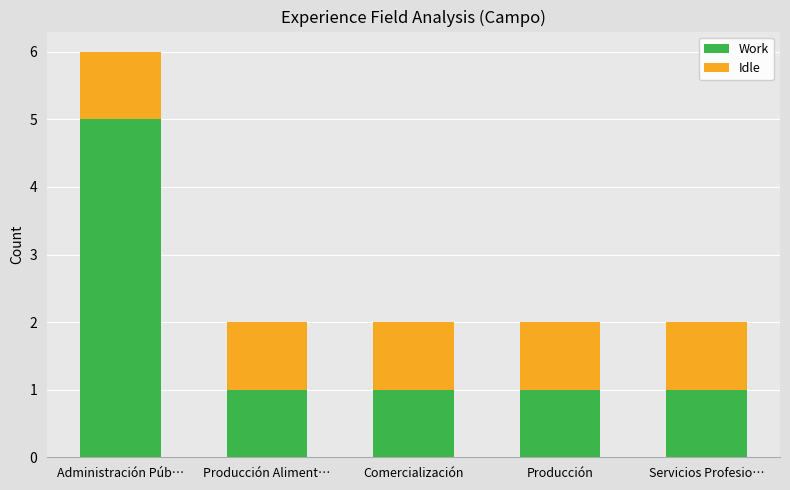

True or false: Work has a value of 2 at Administración Púb….

False